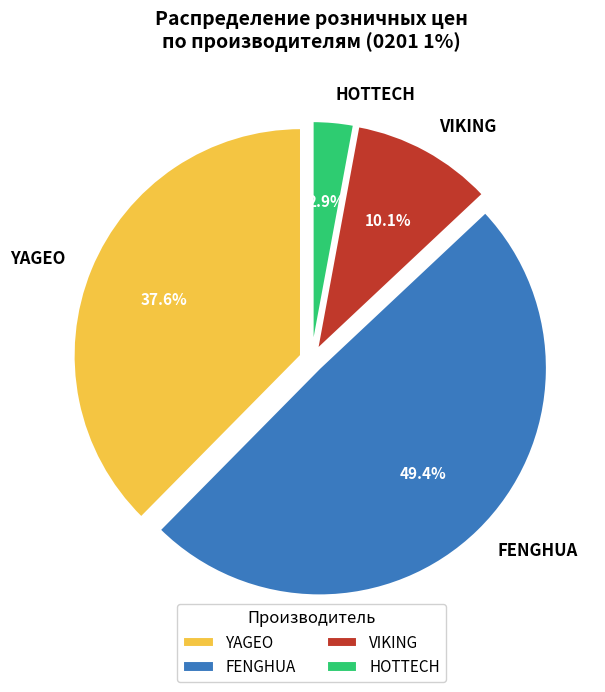

What is the smallest slice in the pie chart?

HOTTECH